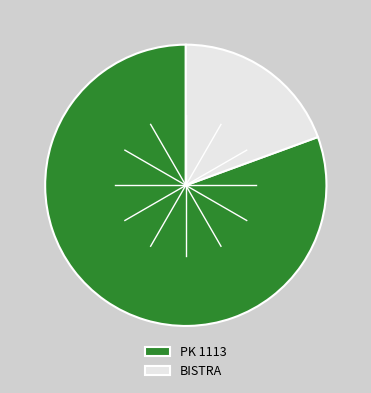

True or false: PK 1113 accounts for 94% of the total.

False